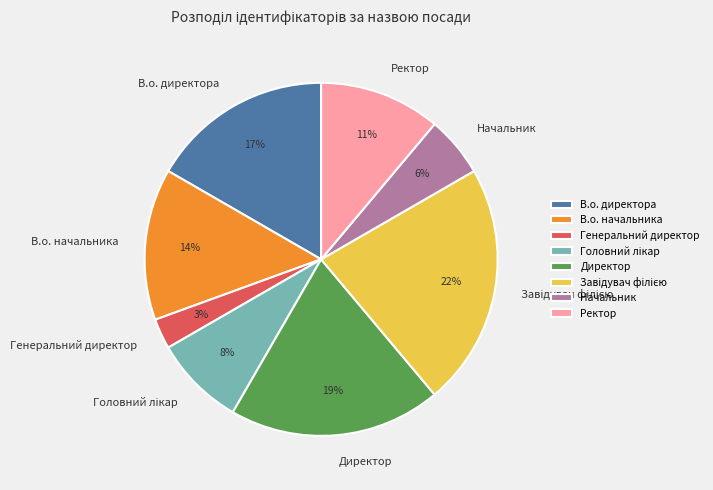

The В.о. директора slice represents 17% of the pie. True or false?

True